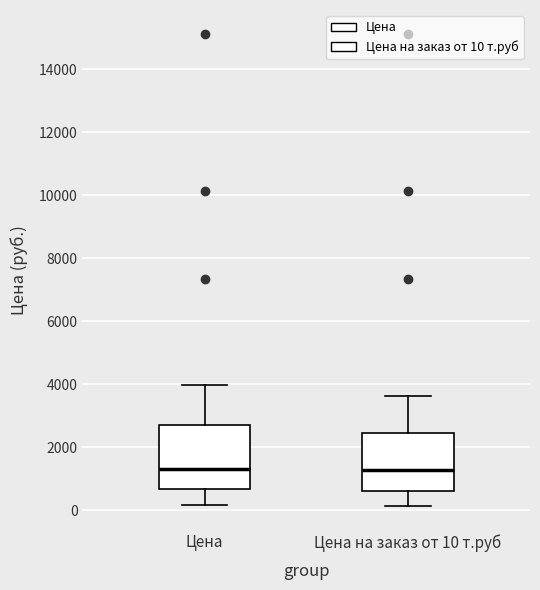

Where does the lower whisker of the box for Цена end on the y-axis? The values are not printed on the chart, so give them approximately, as read against the axis.

200